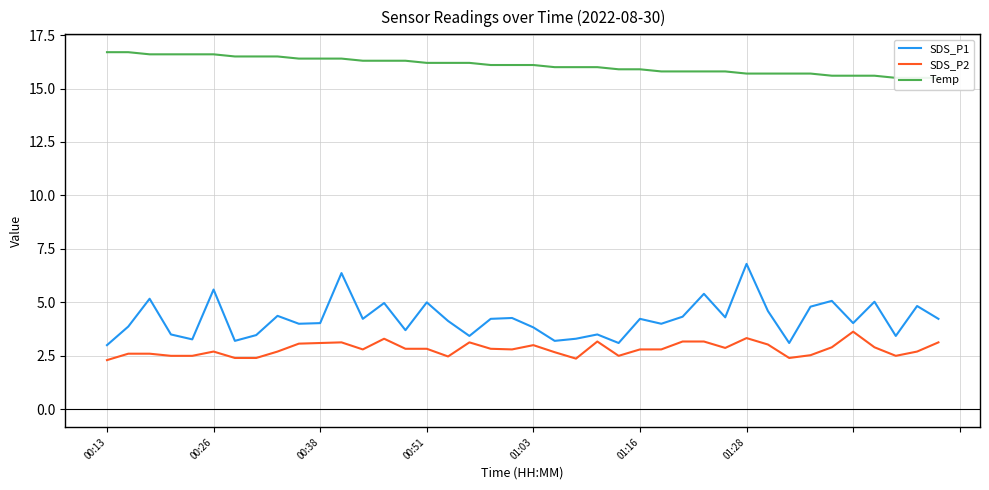

The value of SDS_P2 at 00:38 is 3.1. True or false?

True